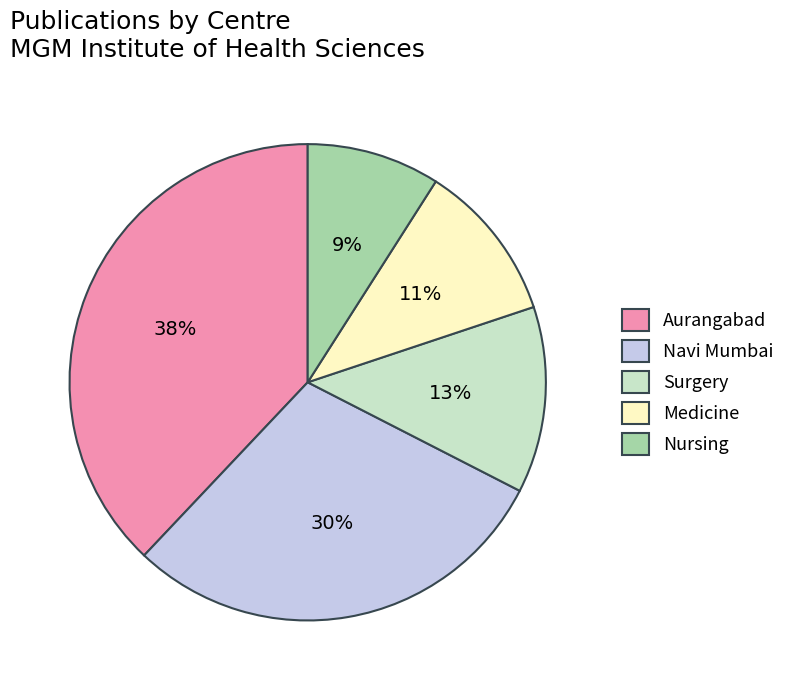

To the nearest percent, what percentage of the pie is Nursing?

9%